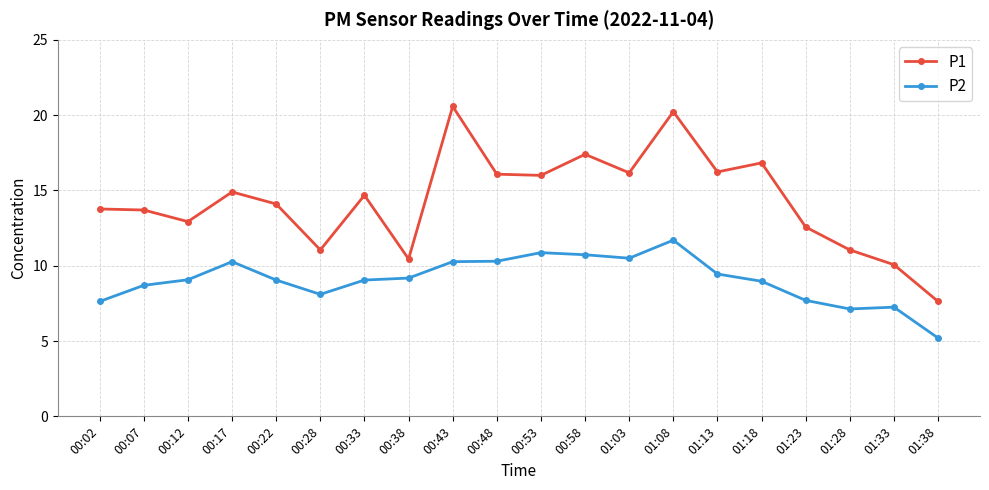

Count the number of data series in this chart.

2